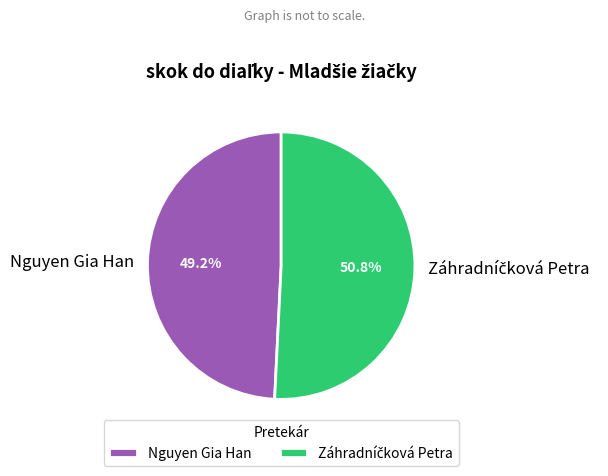

What percentage is NOT represented by Nguyen Gia Han?

50.8%